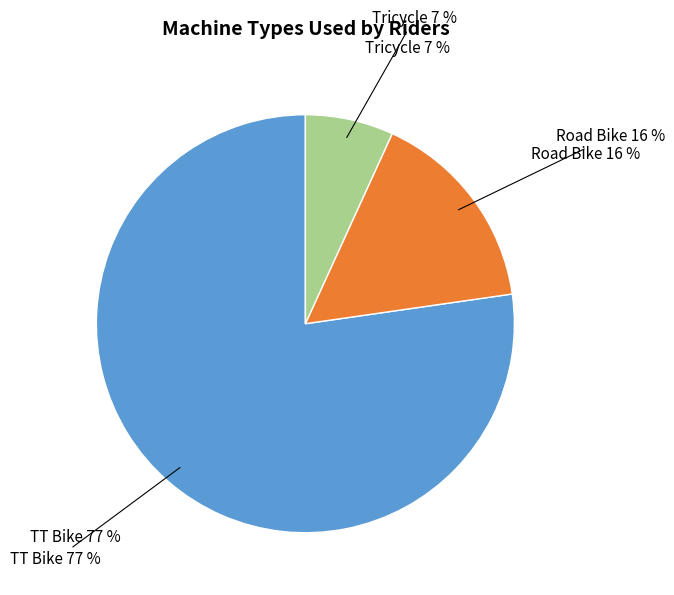

Rank the categories by value from lowest to highest.

Tricycle, Road Bike, TT Bike